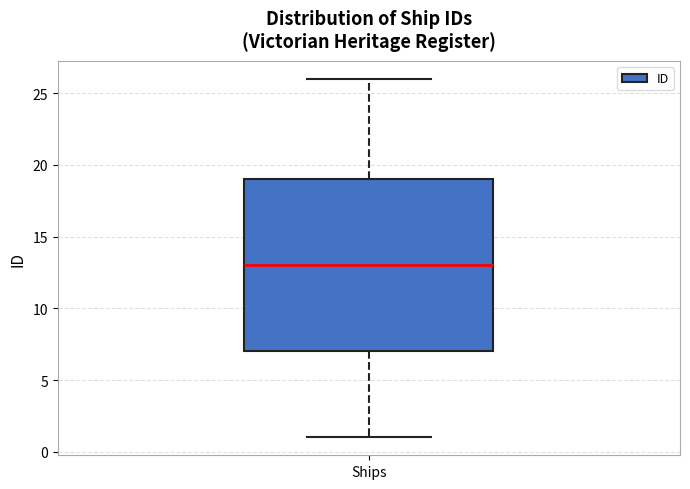

Transcribe this box plot: give where the median line is, the range the box spans, and where the two whiskers end, as read against the y-axis. The values are not printed on the chart, so give them approximately, as read against the axis.

median 13, box 7 to 19, whiskers 1 to 26